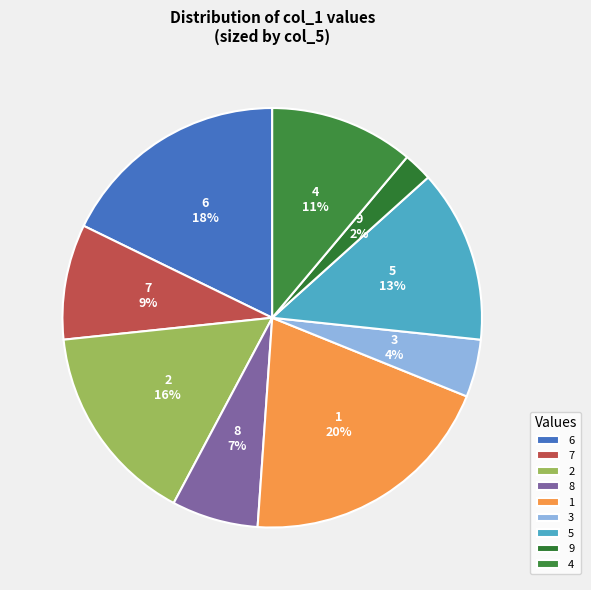

To the nearest percent, what is the average slice percentage?

11%